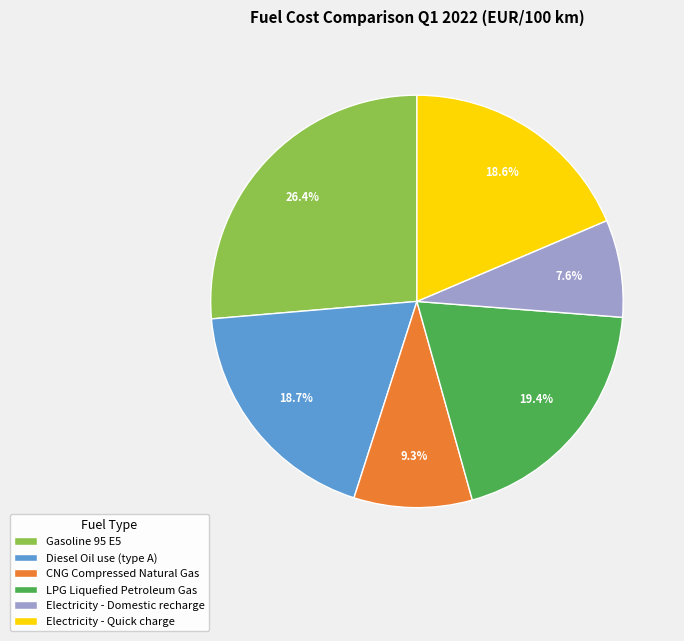

Does any single category account for the majority?

No